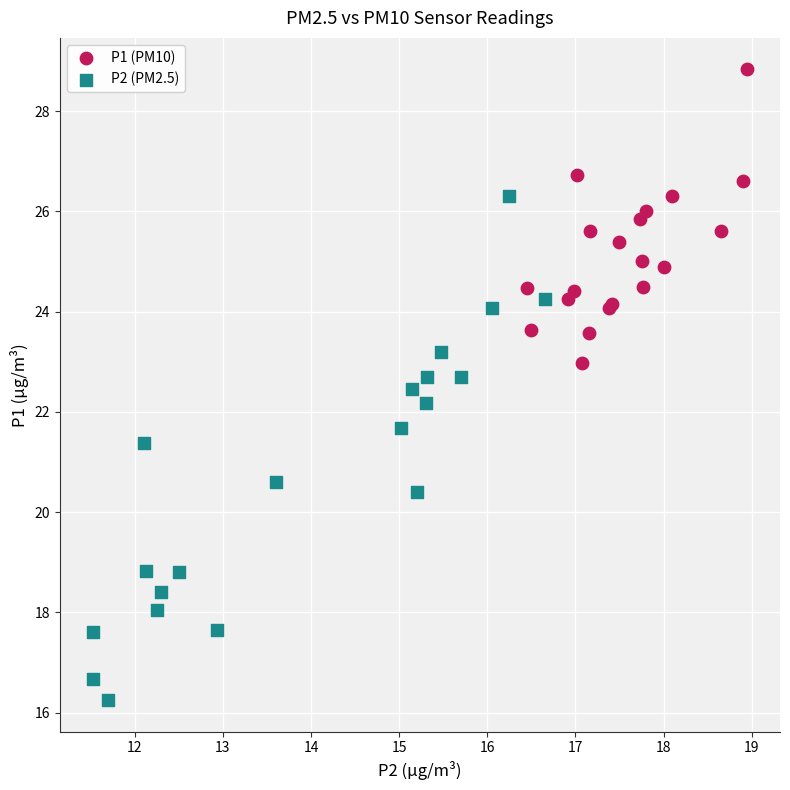

Which series reaches the maximum Y coordinate?

P1 (PM10)